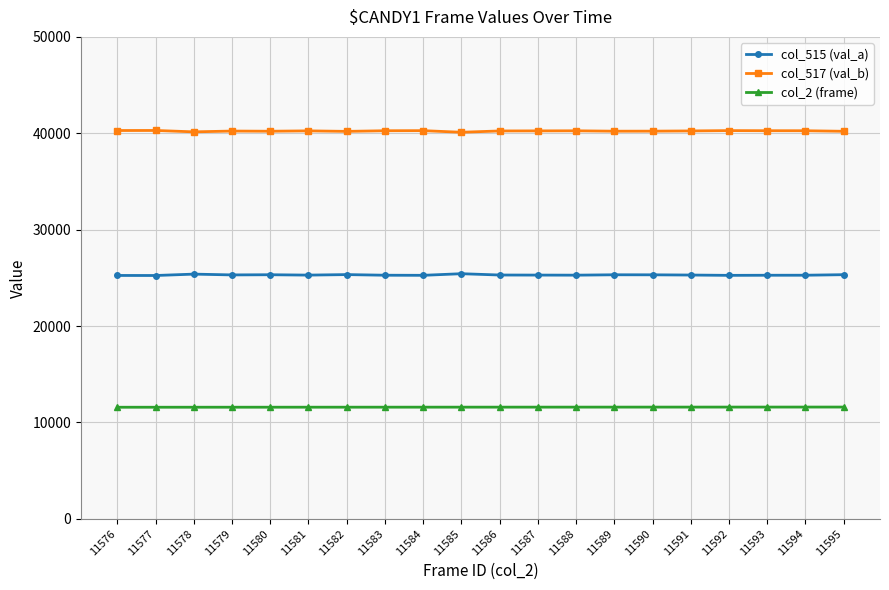

The value of col_2 (frame) at 11577 is 16897. True or false?

False